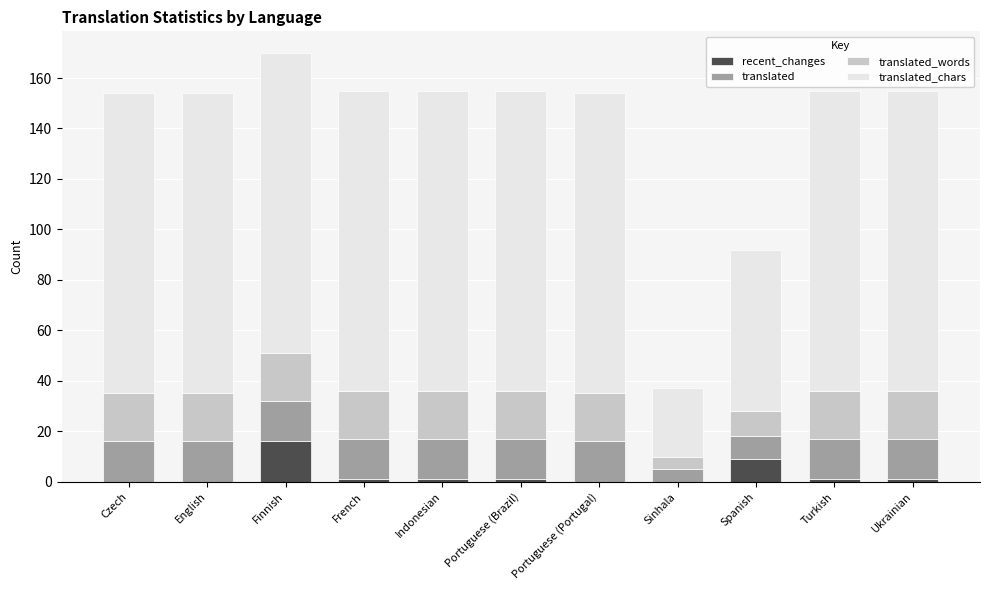

What is the highest value of the recent_changes series?

16